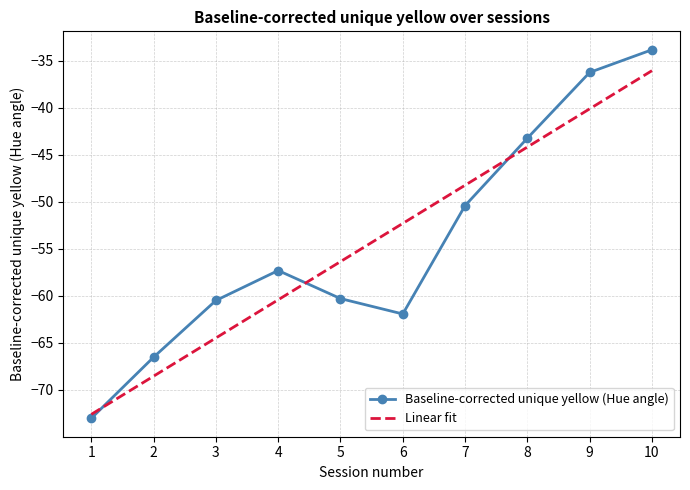

What value does the Baseline-corrected unique yellow (Hue angle) series have at 4?

-57.3